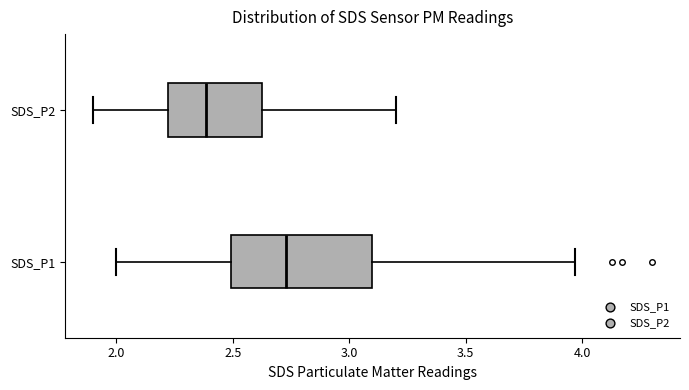

Reading bottom to top, transcribe this box plot: for each box, give where its median line is, the range the box spans, and where its two whiskers end, as read against the x-axis. The values are not printed on the chart, so give them approximately, as read against the axis.

SDS_P1: median 2.75, box 2.50 to 3.10, whiskers 2.00 to 3.95
SDS_P2: median 2.40, box 2.20 to 2.65, whiskers 1.90 to 3.20